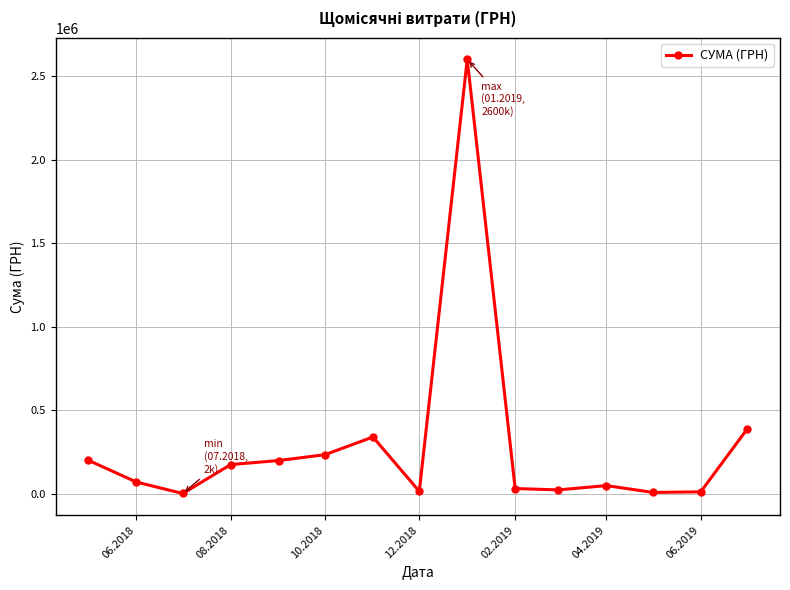

What is the difference between the second highest and second lowest values?

378311.4